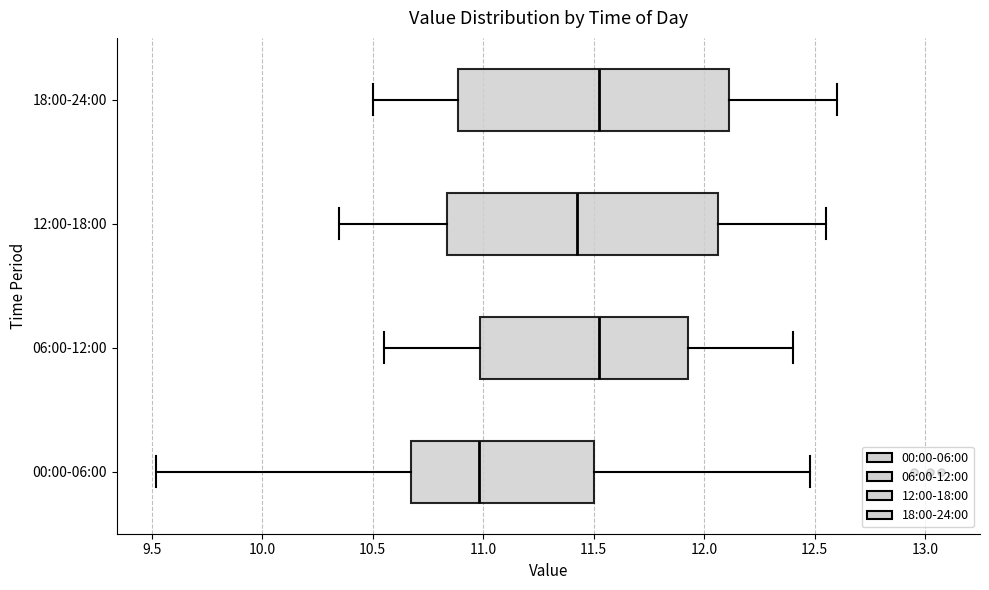

Where is the left edge of the box for 06:00-12:00 on the x-axis? The values are not printed on the chart, so give them approximately, as read against the axis.

11.00